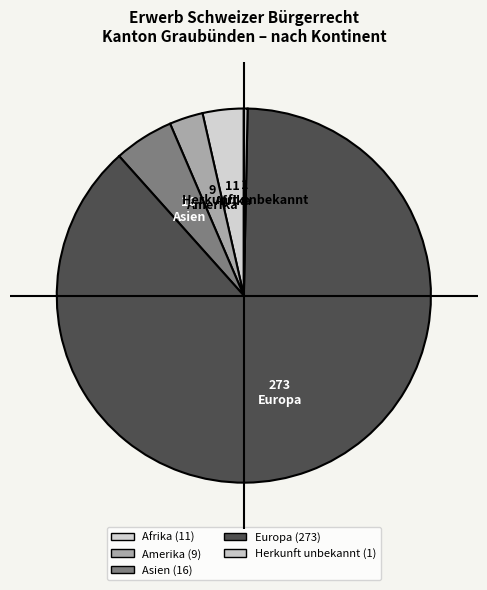

What percentage is the Amerika slice, to the nearest percent?

3%